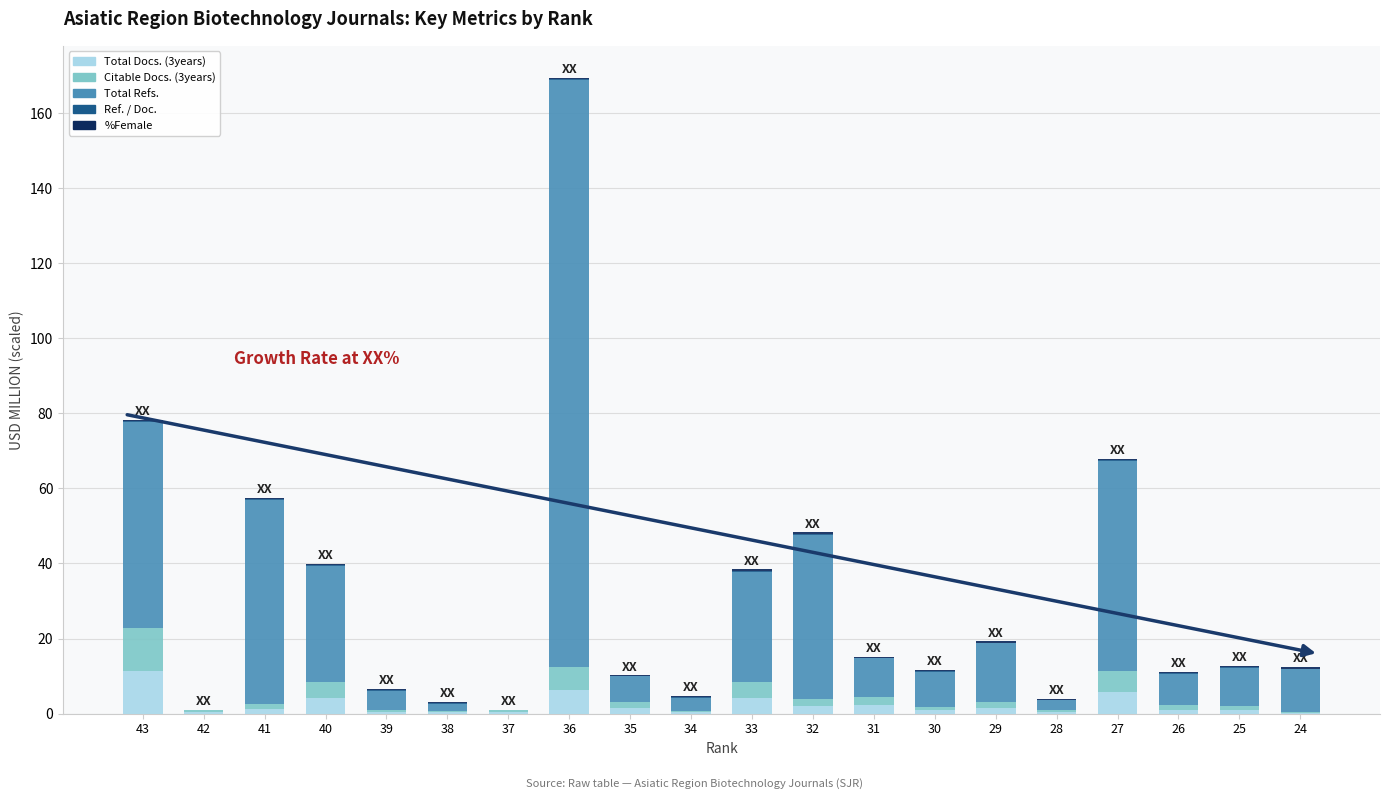

What is the sum of all Total Docs. (3years) values?

45.8